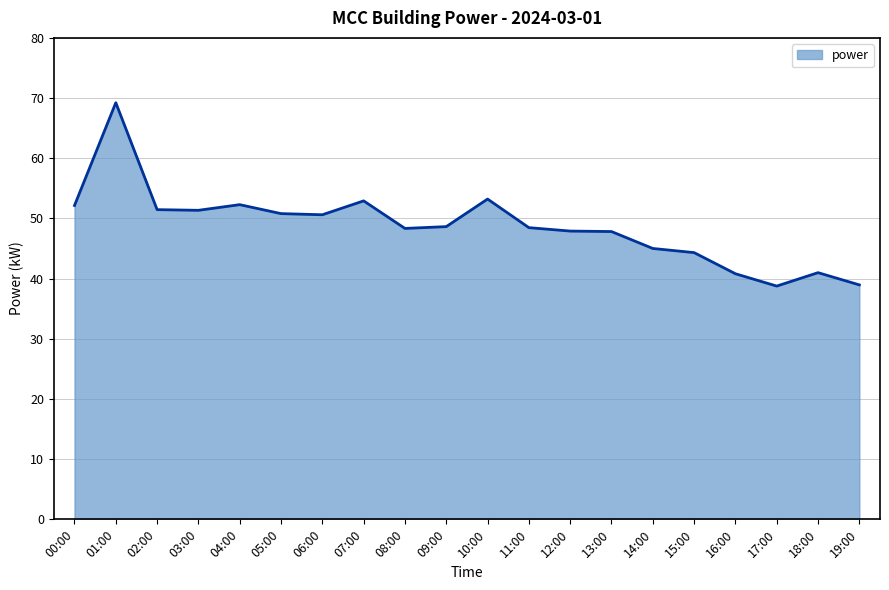

At which category does the chart reach its peak across all series?

01:00